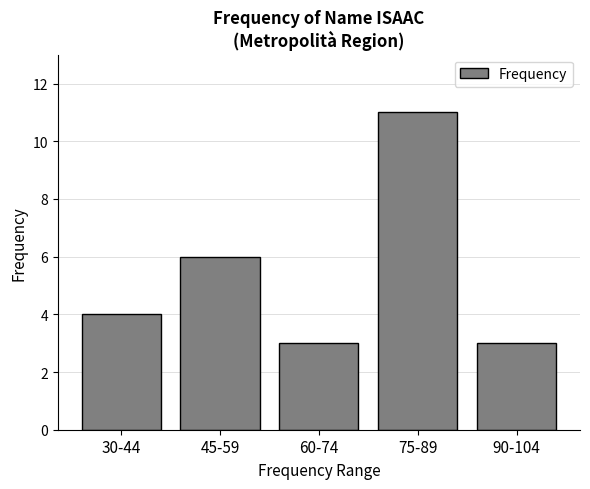

Reading left to right, transcribe all the data shown in this chart.

30-44=4	45-59=6	60-74=3	75-89=11	90-104=3